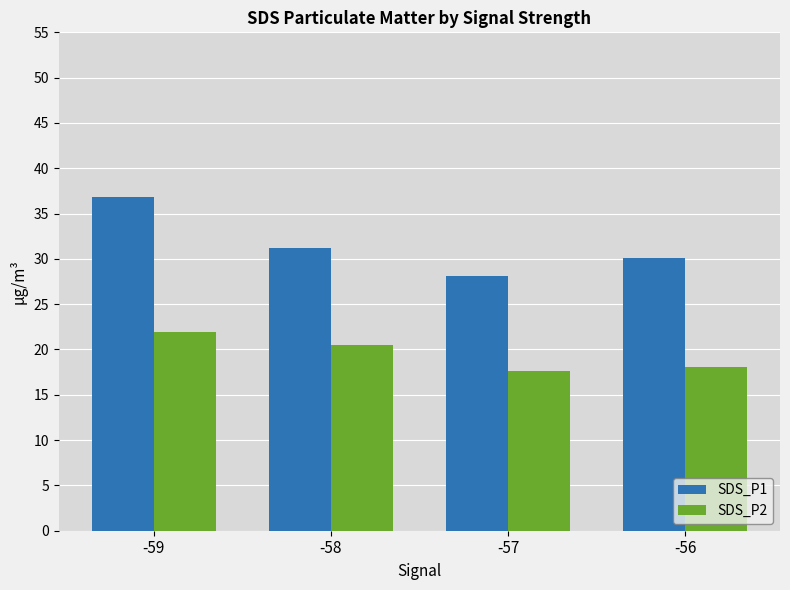

What is the sum of the SDS_P1 values at -59 and -56?

66.9